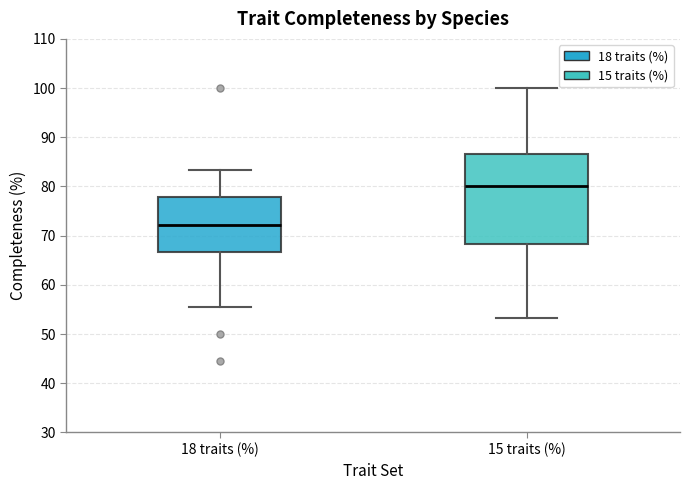

Which box's median line is the highest?

15 traits (%)